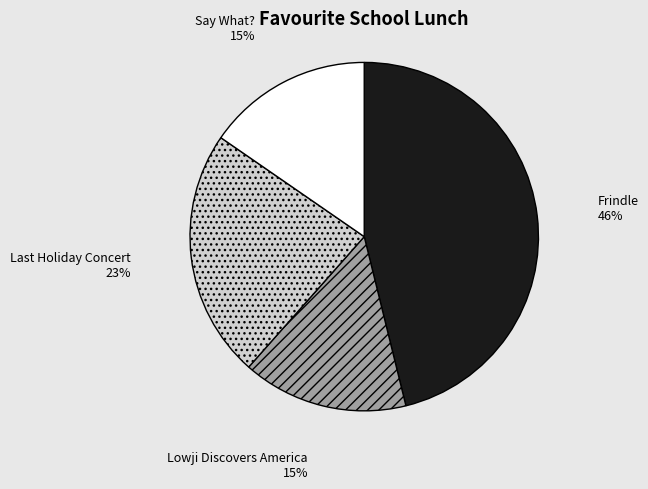

Is there a majority slice in this chart?

No